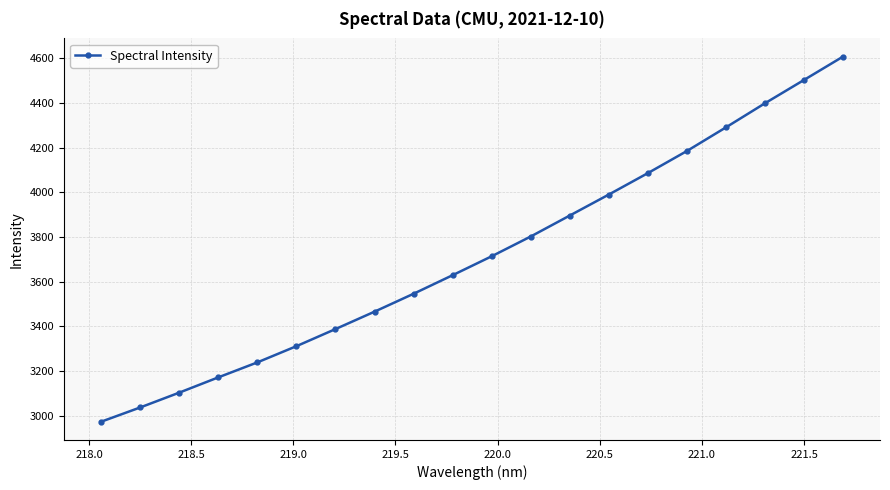

What is the value of the 5th point from the left?

3239.1